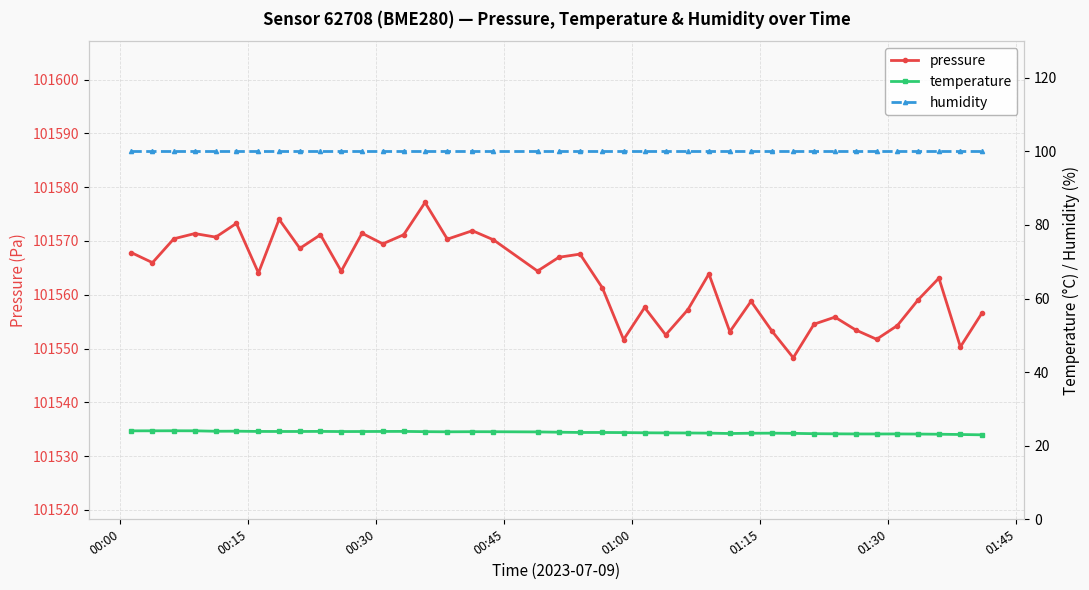

How many data points in pressure are above 101564?

21